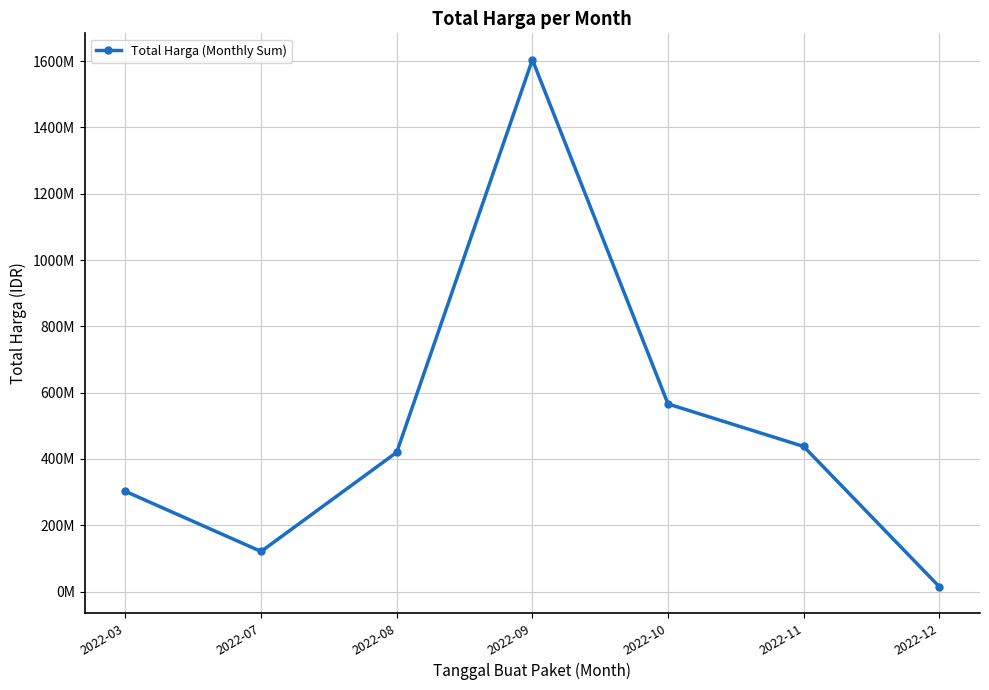

What is the value of the 5th point from the left?

565830335